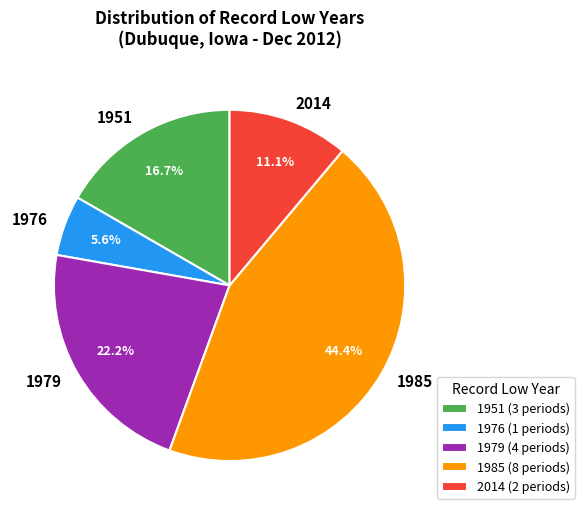

Combined, what portion of the pie is 2014 and 1951?

27.8%